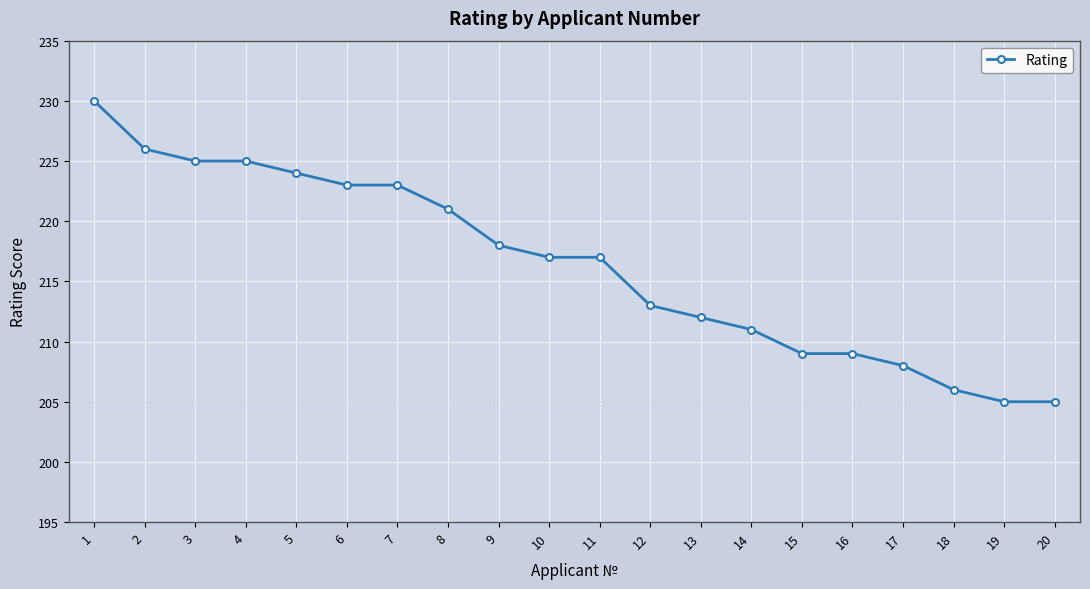

Reading left to right, what are all the values shown in this chart?

230	226	225	225	224	223	223	221	218	217	217	213	212	211	209	209	208	206	205	205